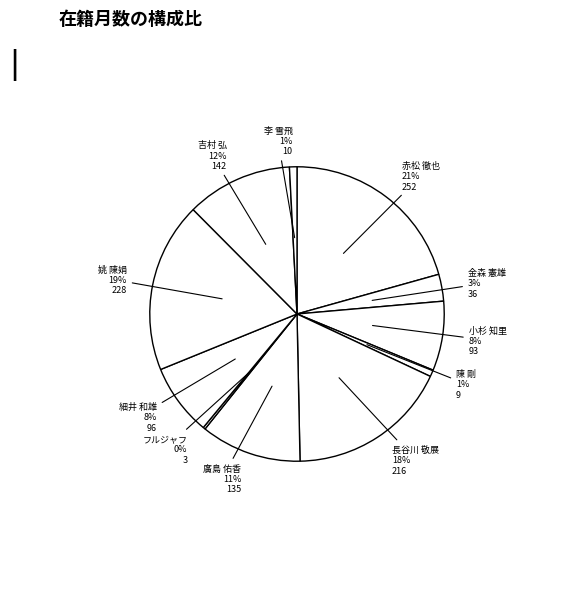

To the nearest percent, what is the average slice percentage?

9%